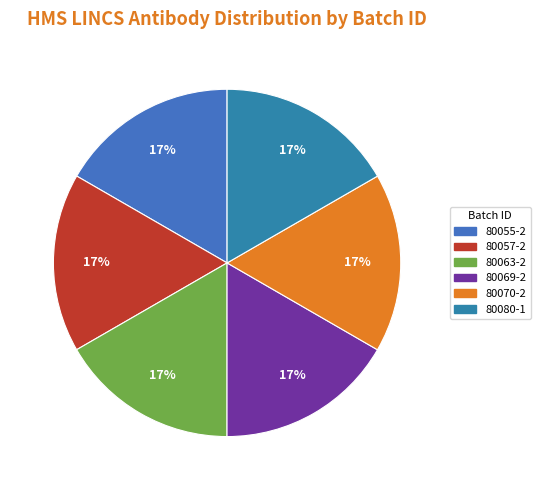

Which slice is the smallest?

80055-2